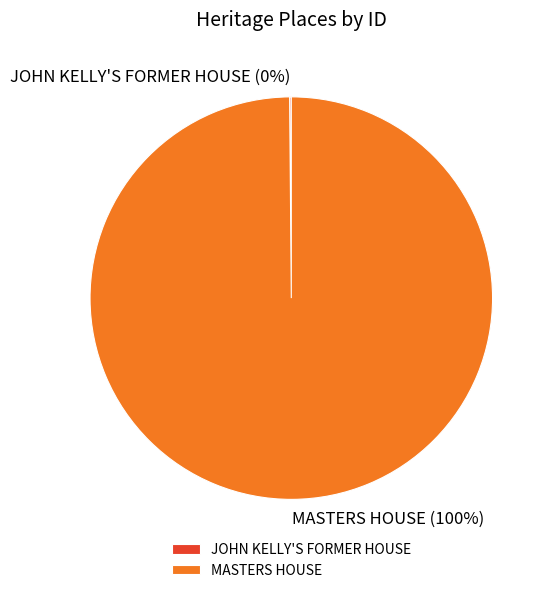

Is there a majority slice in this chart?

Yes